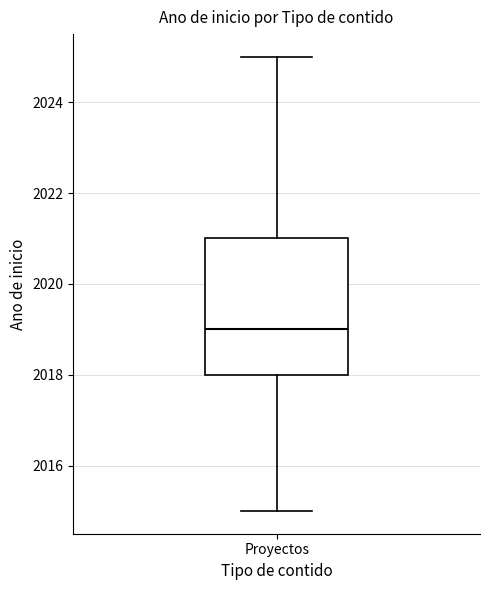

Where does the upper whisker of the box for Proyectos end on the y-axis? The values are not printed on the chart, so give them approximately, as read against the axis.

2025